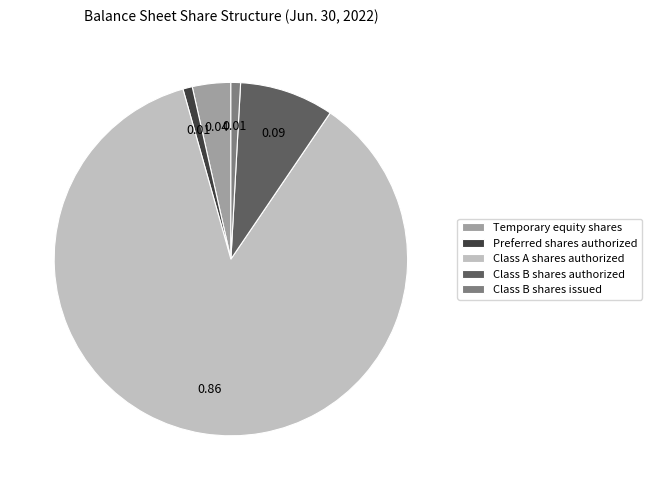

What is the ratio of the value at Class B shares authorized to the value at Class B shares issued?

9.8